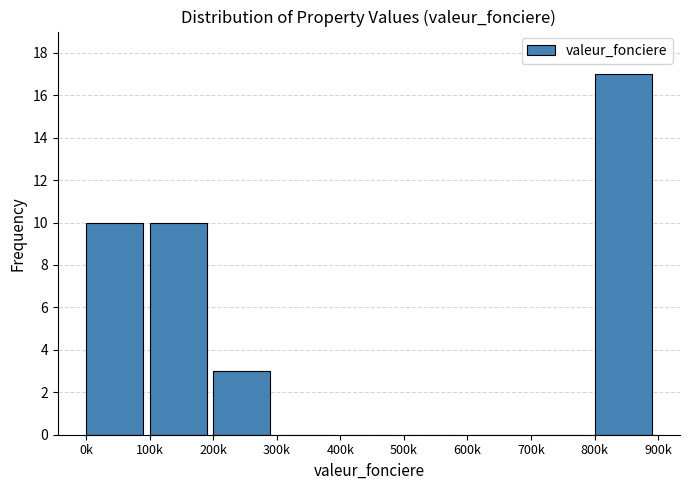

Reading right to left, transcribe all the data shown in this chart.

800k=17	700k=0	600k=0	500k=0	400k=0	300k=0	200k=3	100k=10	0k=10